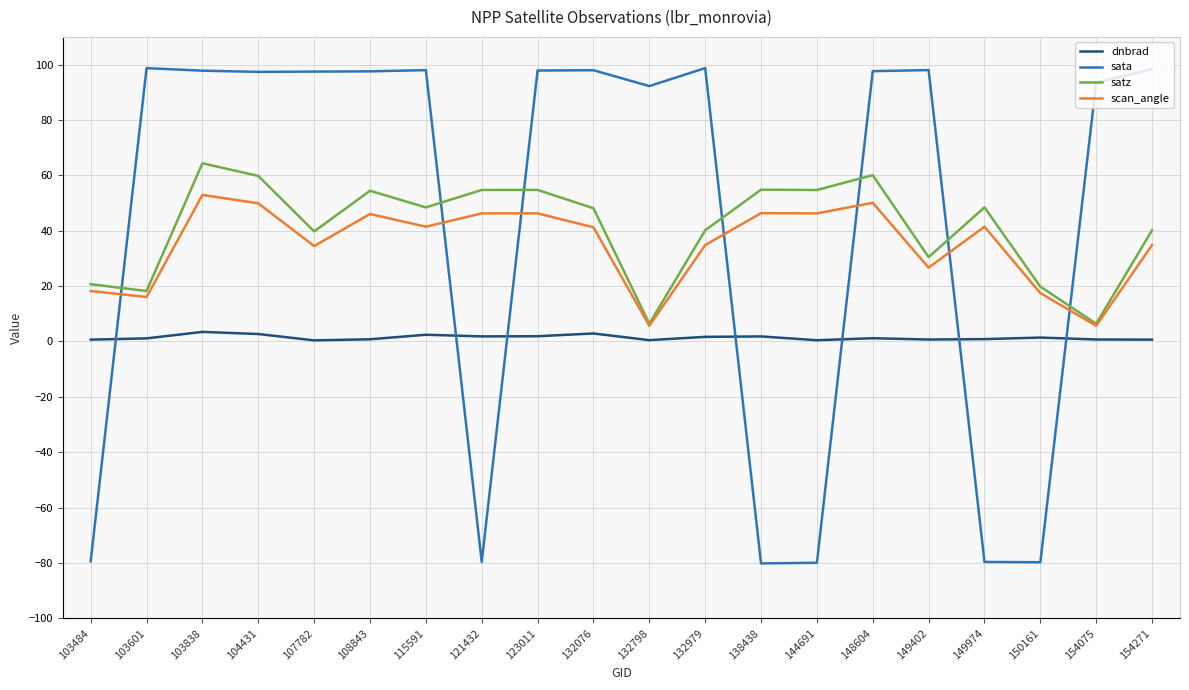

List the series in order of their peak value, lowest first.

dnbrad, scan_angle, satz, sata